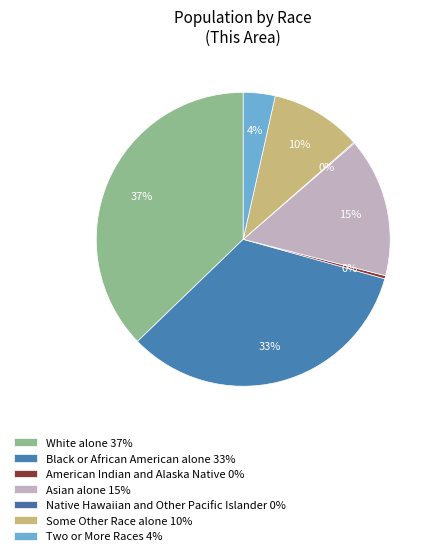

How much of the chart is everything except White alone?

62.8%